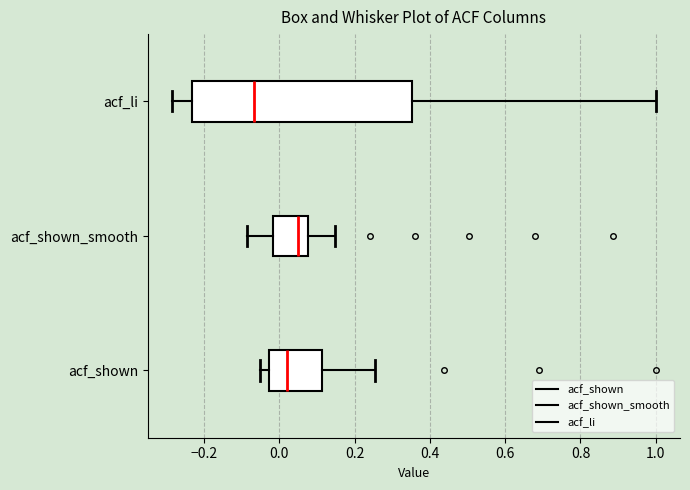

Which box is the widest, from its left edge to its right edge?

acf_li